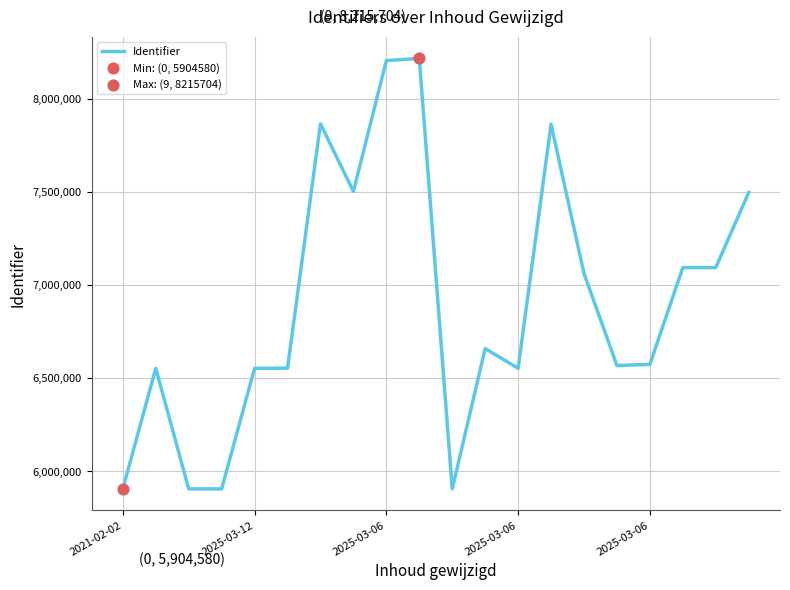

What is the minimum value shown in the chart?

5904580